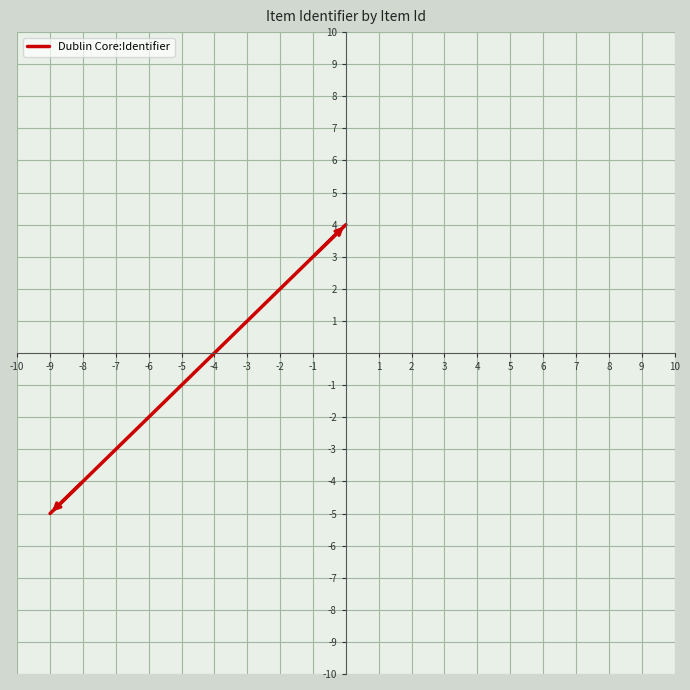

What is the difference between the maximum and minimum values?

9